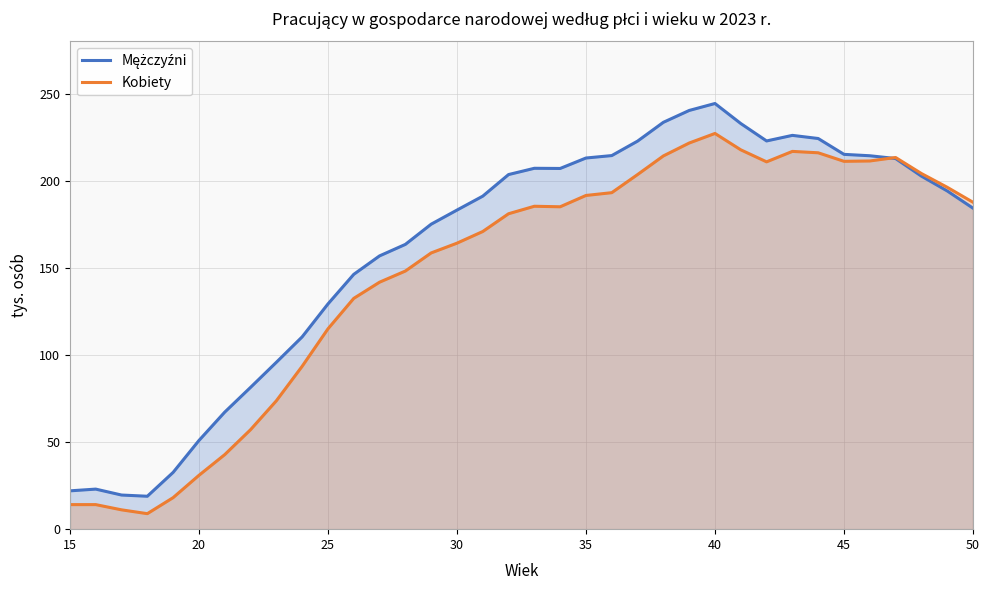

How many intersections are there between Mężczyźni and Kobiety?

1